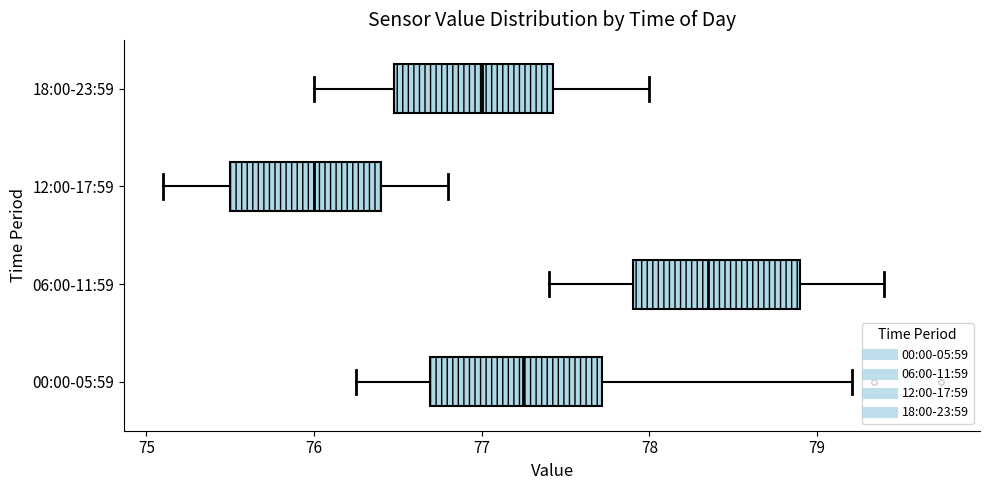

Which box's median line is the furthest to the left?

12:00-17:59